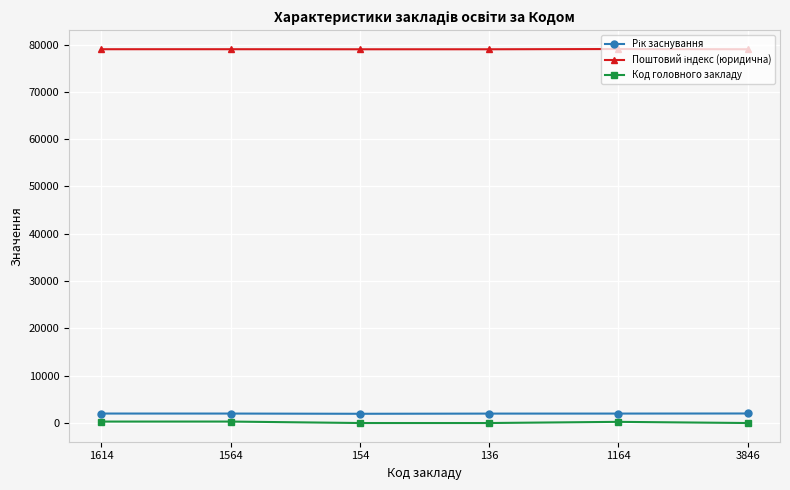

True or false: Код головного закладу has a value of 0 at 136.

True